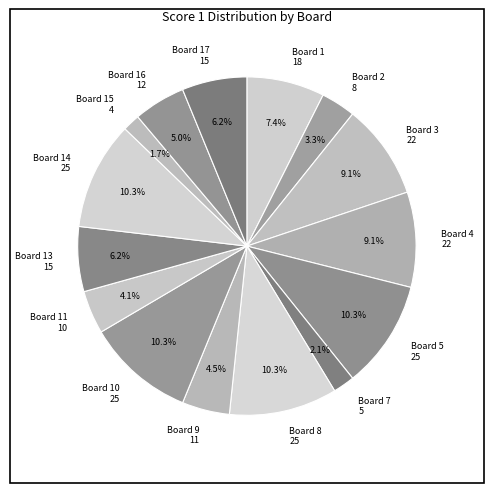

Does any single category account for the majority?

No